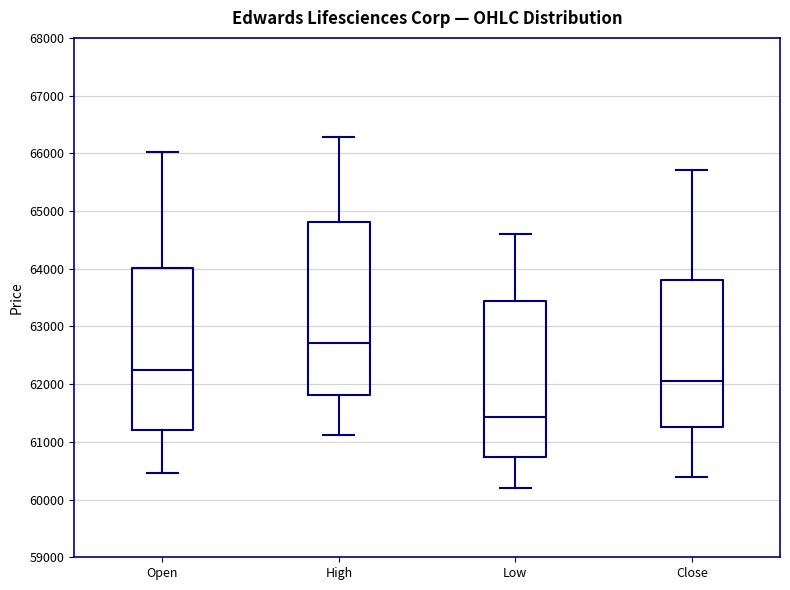

Reading left to right, read every box against the y-axis: the position of its median line, the range the box covers, and the ends of its whiskers. The values are not printed on the chart, so give them approximately, as read against the axis.

Open: median 62200, box 61200 to 64000, whiskers 60500 to 66000
High: median 62700, box 61800 to 64800, whiskers 61100 to 66300
Low: median 61400, box 60700 to 63400, whiskers 60200 to 64600
Close: median 62100, box 61300 to 63800, whiskers 60400 to 65700